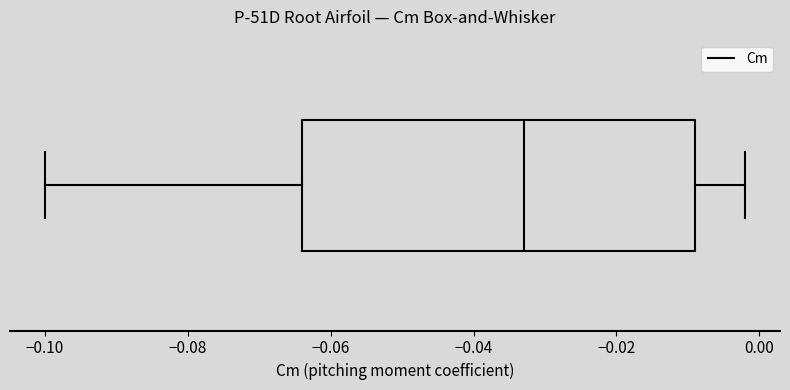

Read this box plot against the x-axis: the position of the median line, the range covered by the box, and the ends of both whiskers. The values are not printed on the chart, so give them approximately, as read against the axis.

median -0.032, box -0.064 to -0.008, whiskers -0.100 to -0.002